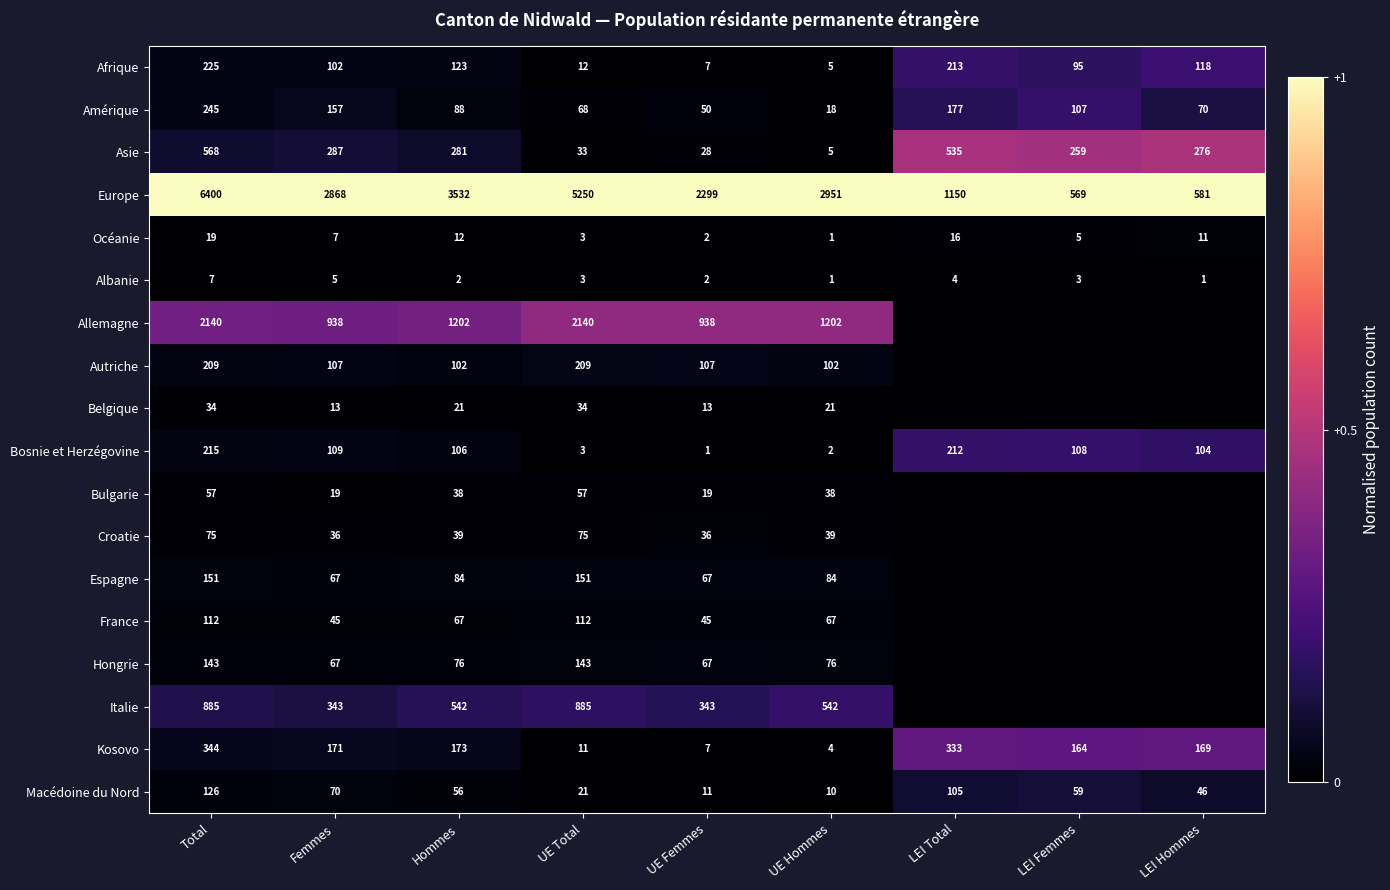

List the labels in order of Kosovo value, largest first.

Total, LEI Total, Hommes, Femmes, LEI Hommes, LEI Femmes, UE Total, UE Femmes, UE Hommes